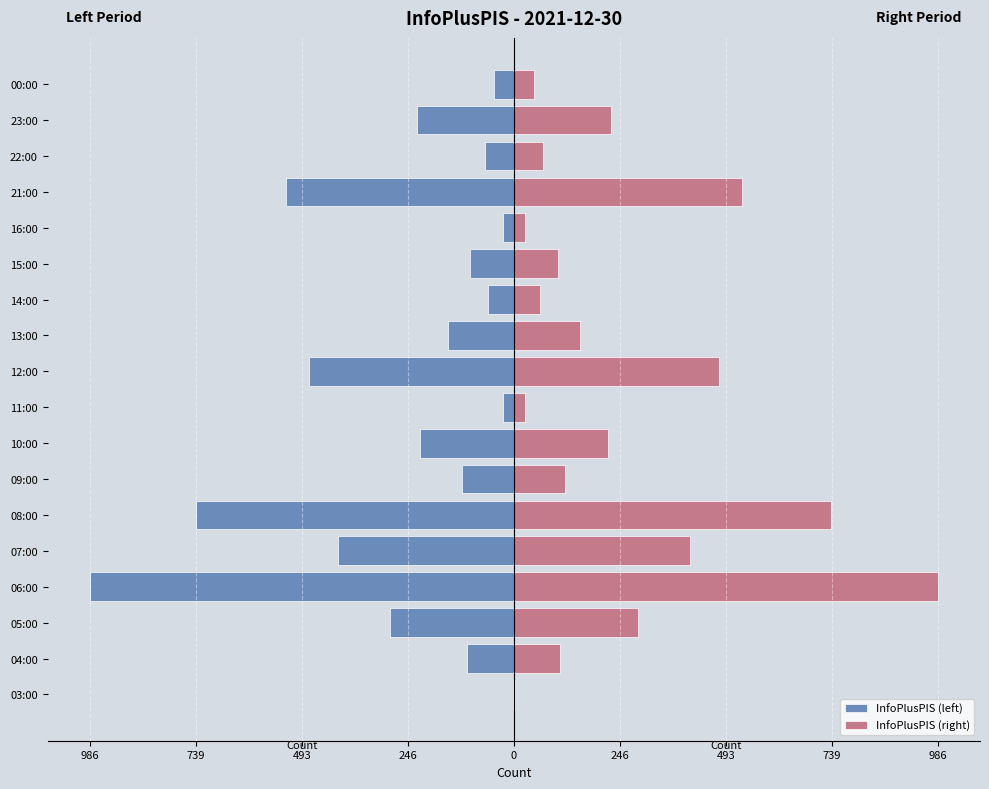

Are the bars grouped side by side (vs. stacked)?

Yes